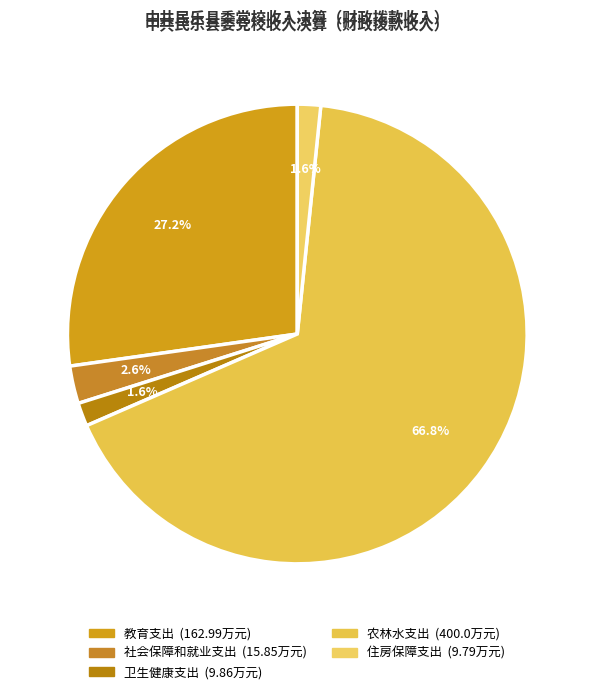

What percentage do 住房保障支出 and 社会保障和就业支出 together represent?

4.3%